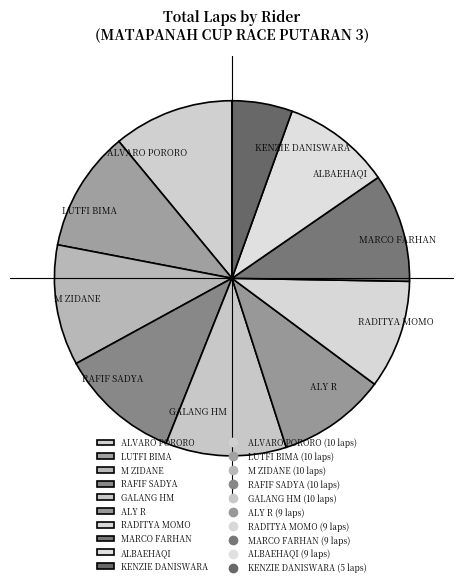

The RADITYA MOMO slice represents 5% of the pie. True or false?

False